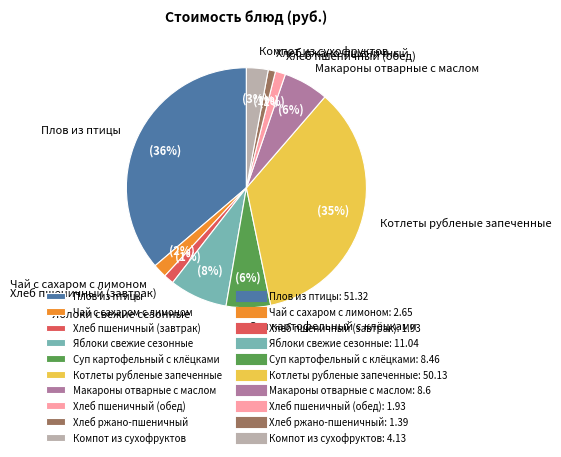

True or false: Яблоки свежие сезонные accounts for 1% of the total.

False